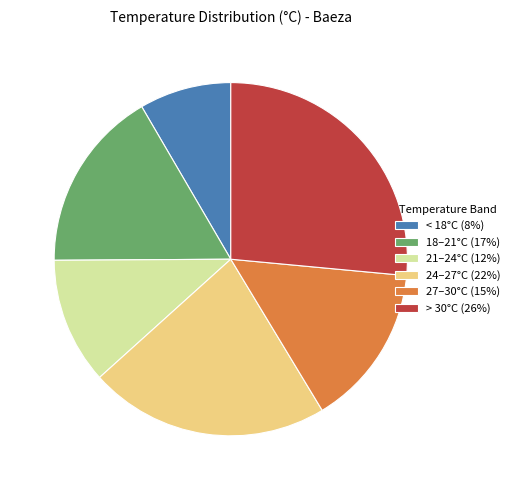

How many segments does this pie chart have?

6